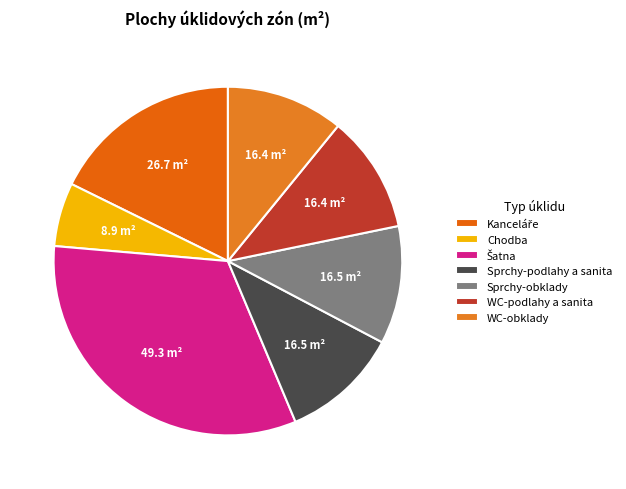

Which category has the smallest portion of the pie?

Chodba